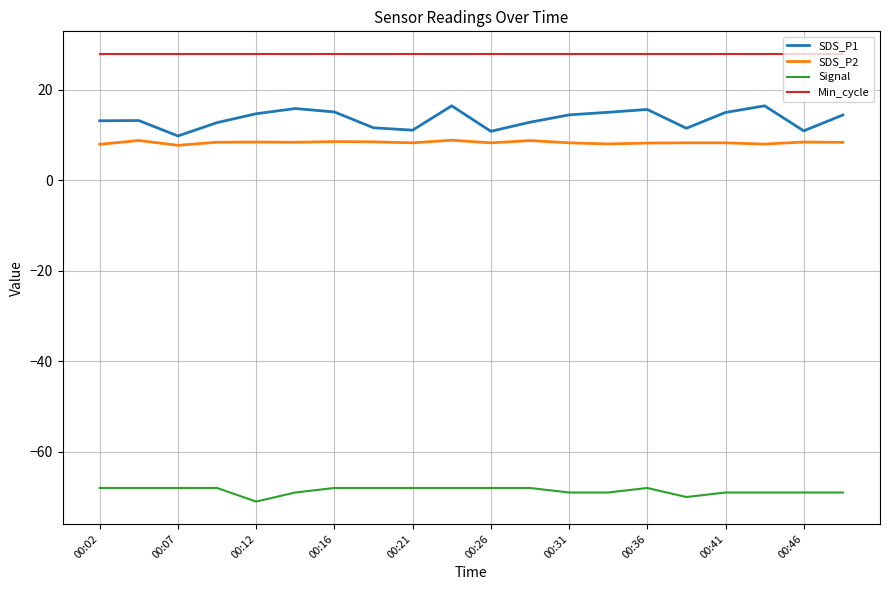

Which series has the largest range (max minus min)?

SDS_P1